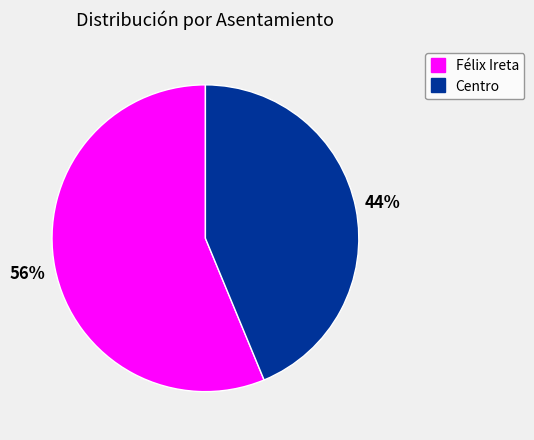

Is there a majority slice in this chart?

Yes